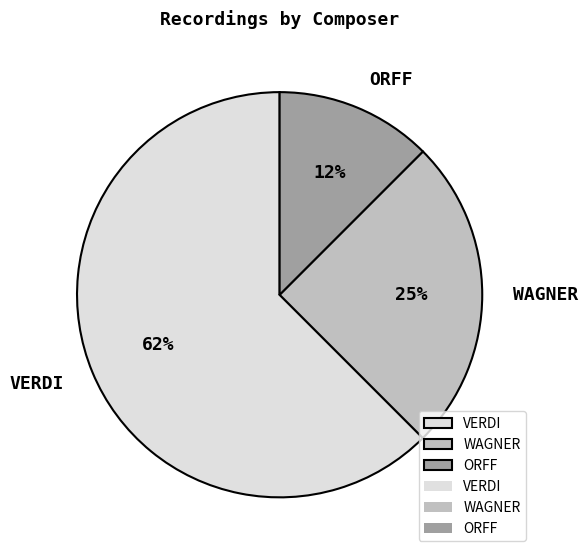

Does ORFF represent more than half of the total?

No